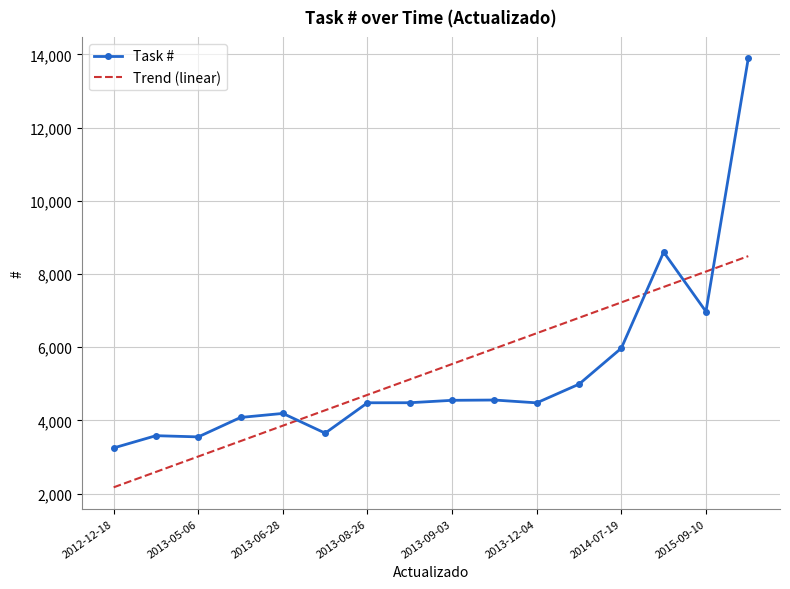

True or false: Task # has more than 0 points higher than both neighbors.

True